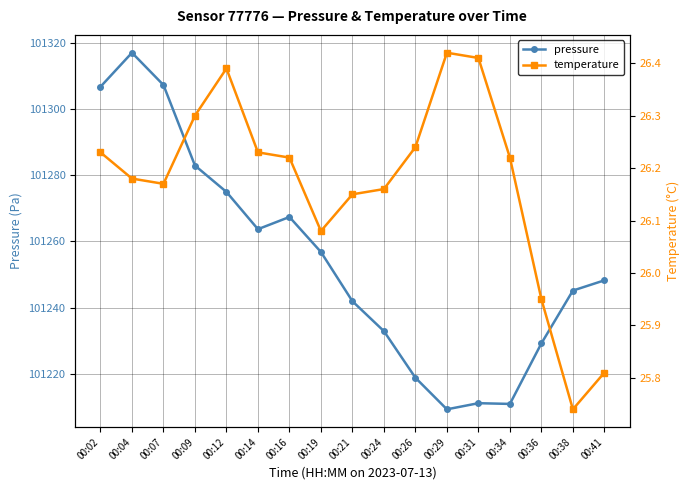

What is the approximate value of temperature at 00:19?

26.1